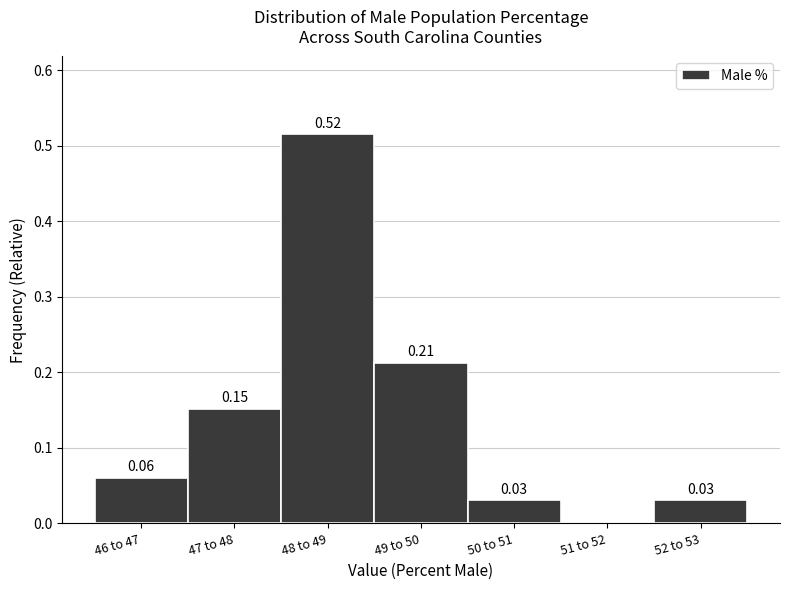

Between 48 to 49 and 46 to 47, which is larger?

48 to 49